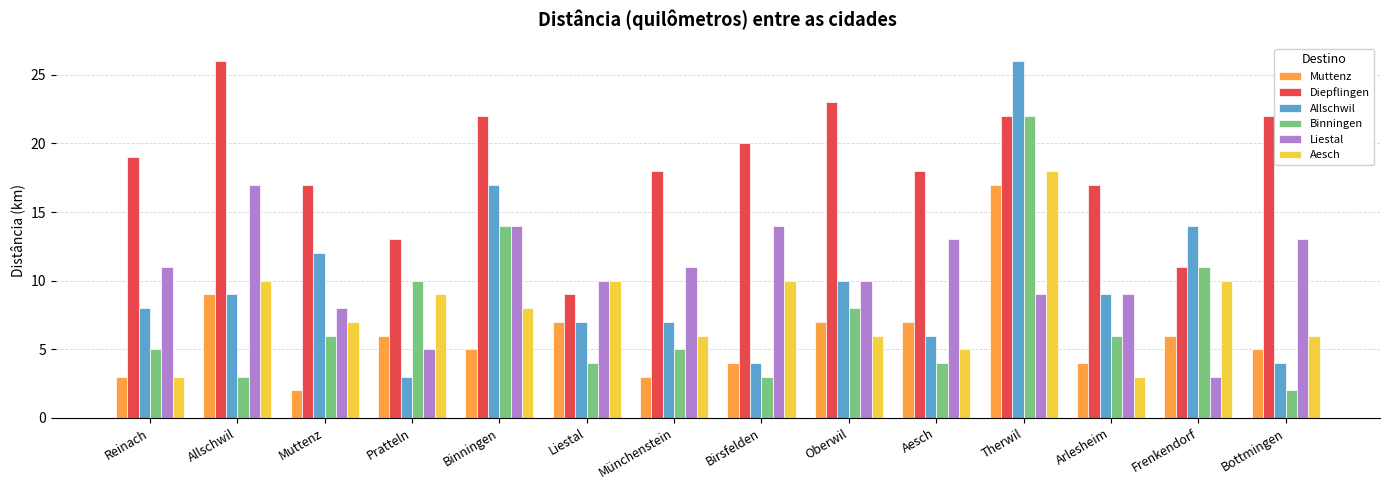

At which category is the sum across all series the highest?

Therwil